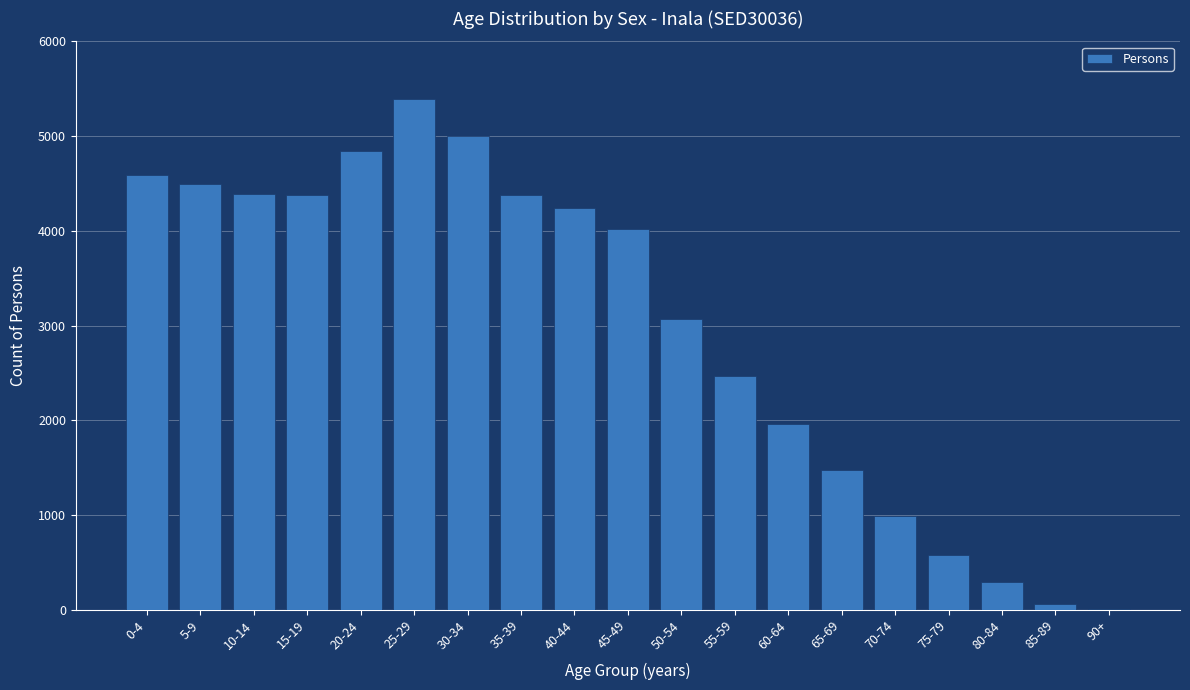

Is it true that the value at 15-19 is 4380?

True